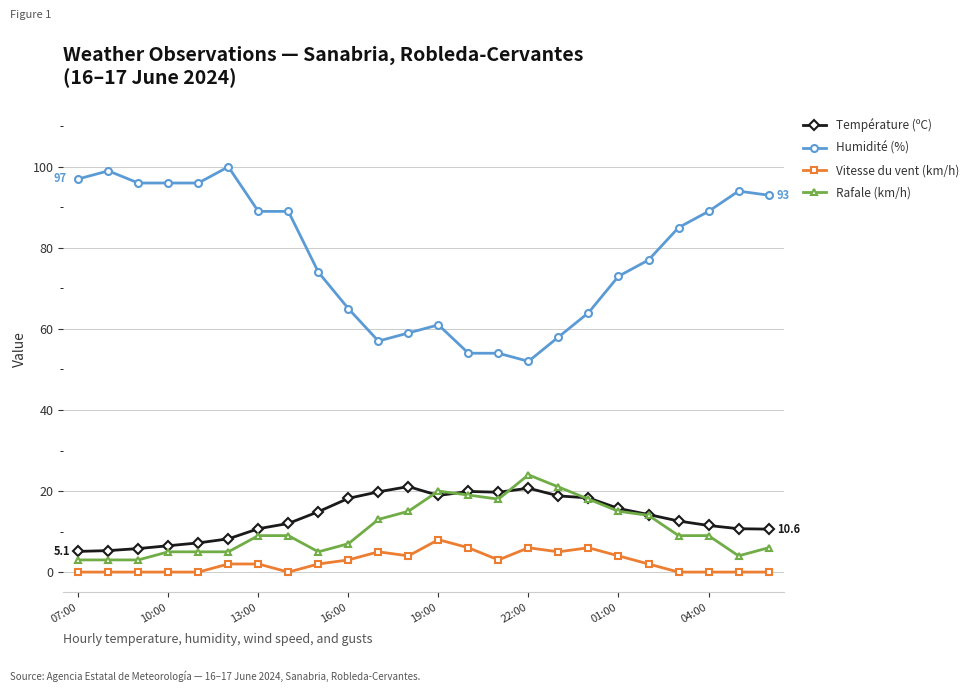

What is the difference between the second highest and second lowest values in the Rafale (km/h) series?

18.0